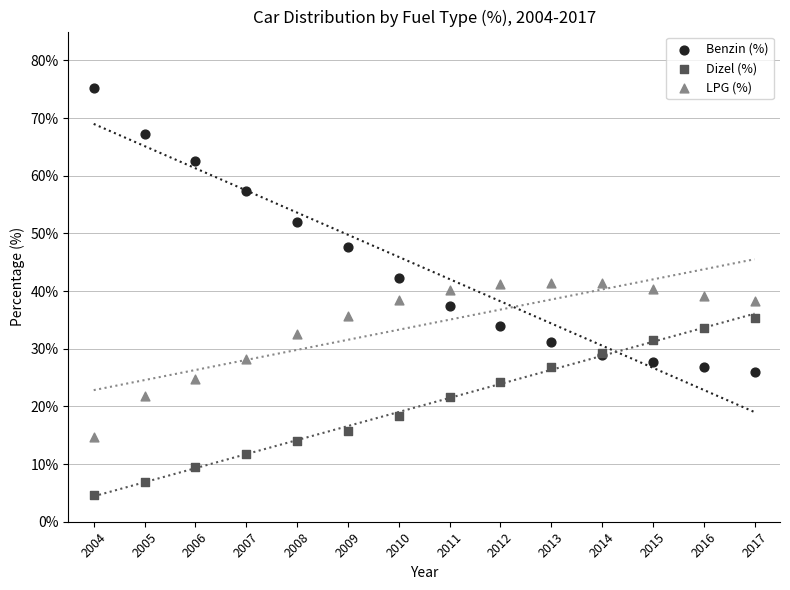

Which series has the widest spread of Y values?

Benzin (%)